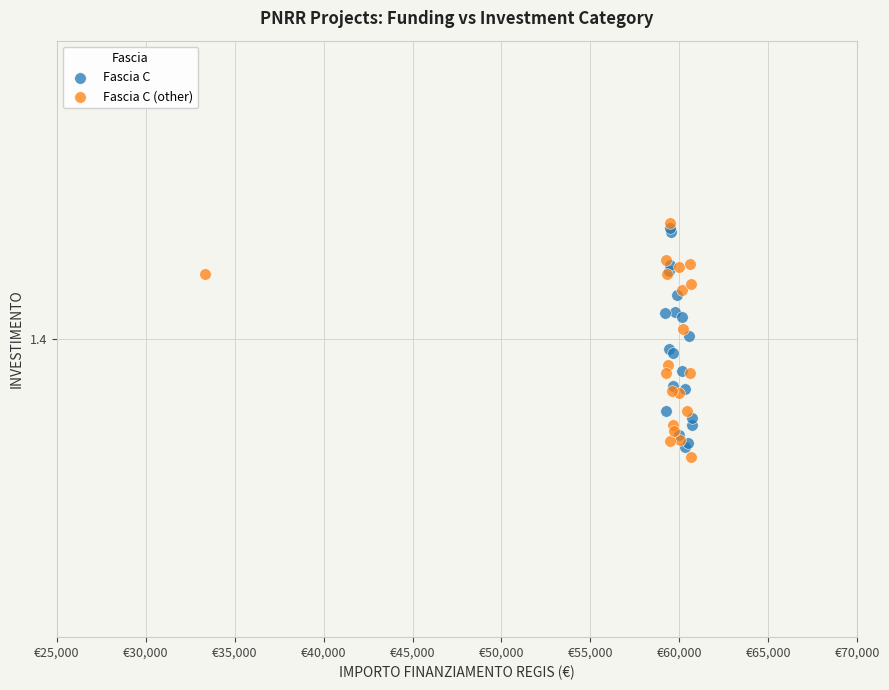

What are all the series names shown in the legend?

Fascia C, Fascia C (other)